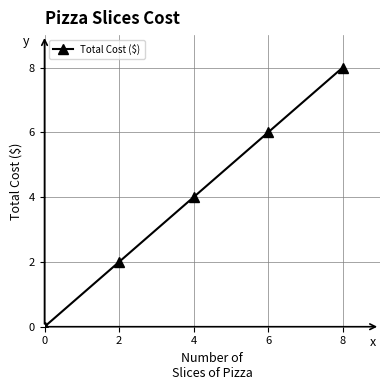

Between 8 and 2, which is larger?

8